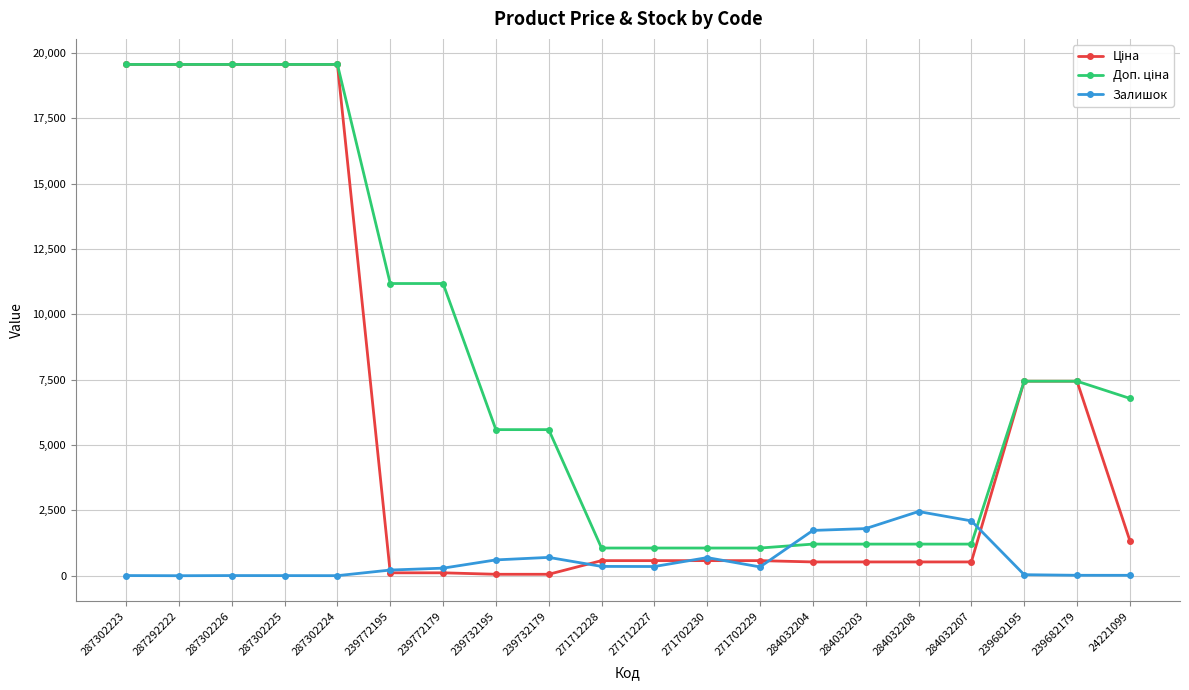

True or false: Залишок has a value of 7.0 at 287302226.

True